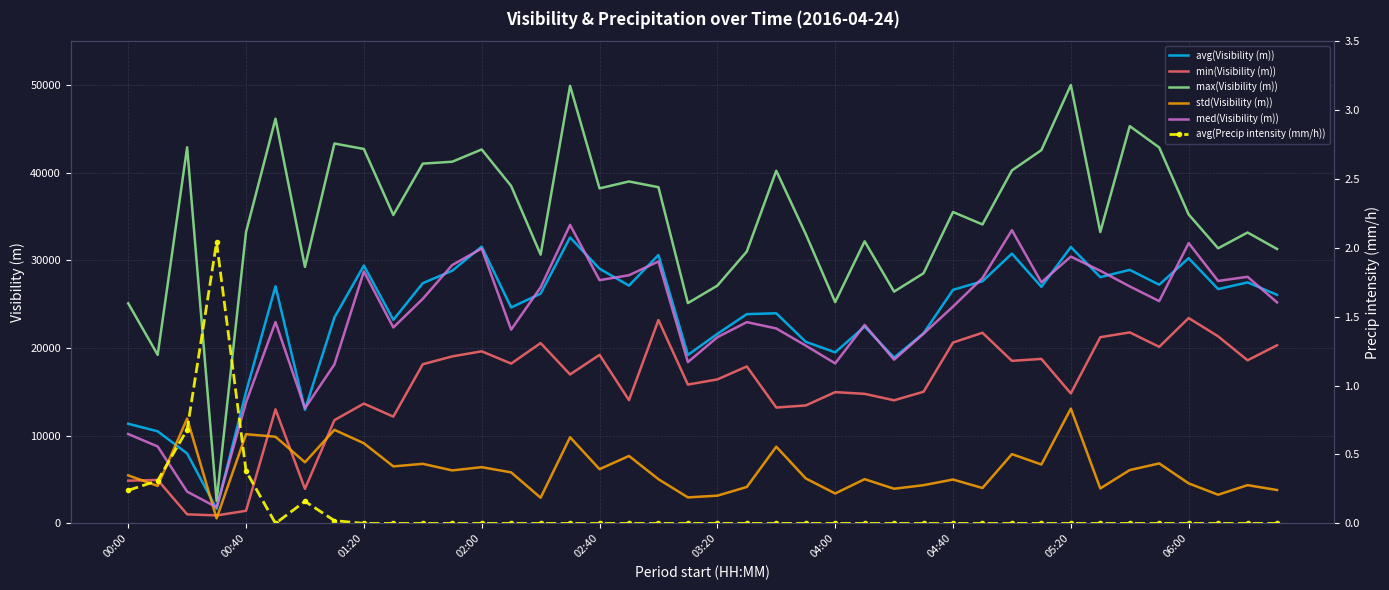

The min(Visibility (m)) series shows 5028.4 at 21. True or false?

False